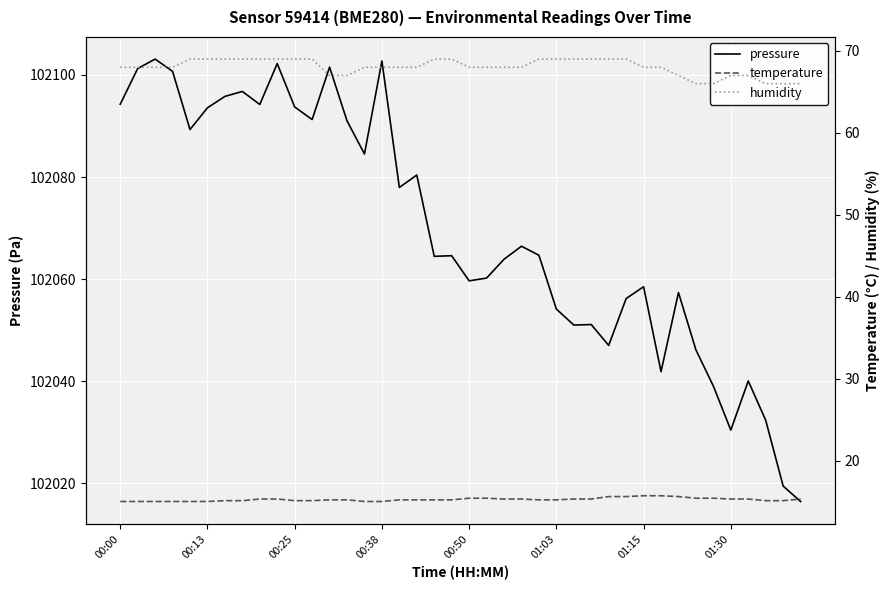

What is the difference between the maximum and second lowest values in the temperature series?

0.7